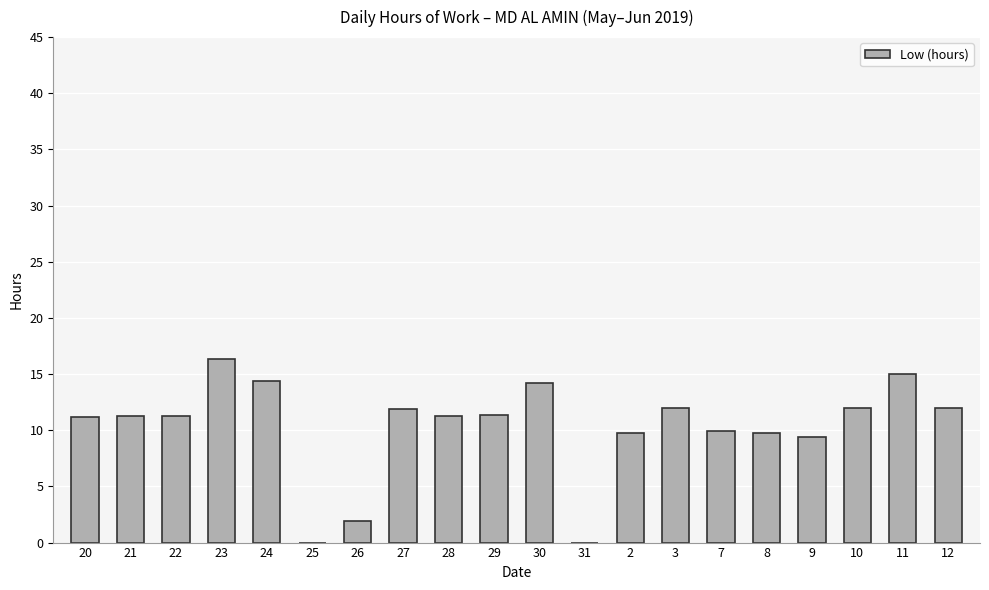

Which category has the highest value across all series?

23